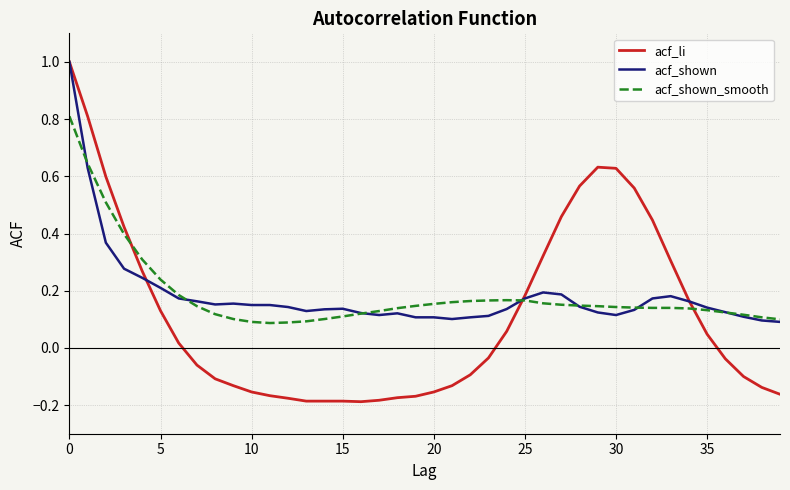

At how many categories does at least one series exceed 0?

40